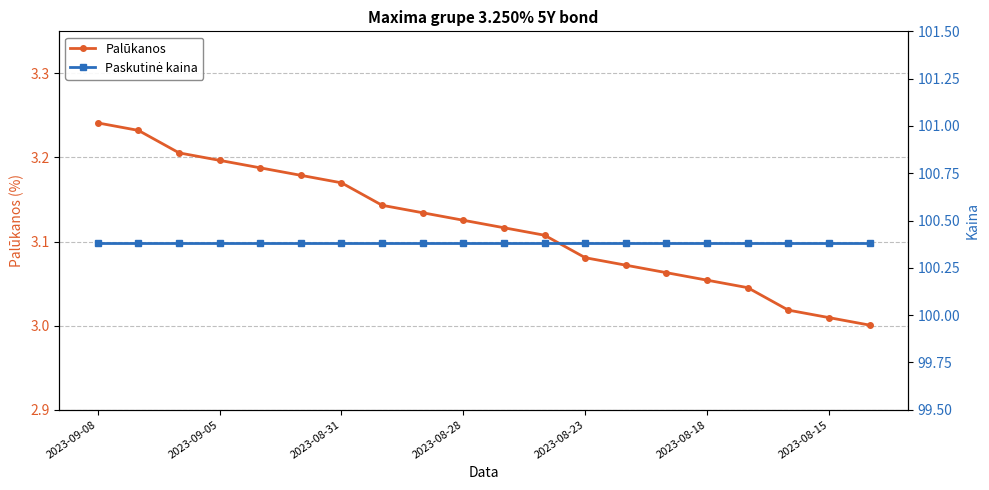

The Palūkanos series shows 1.6 at 2023-09-05. True or false?

False